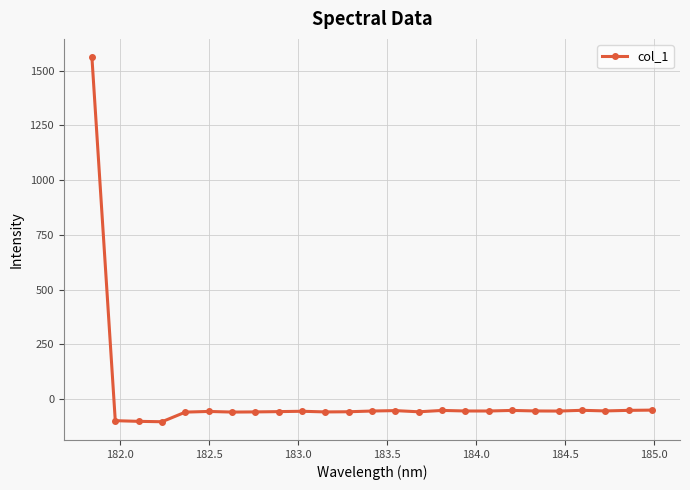

What is the sum of all values?

99.6